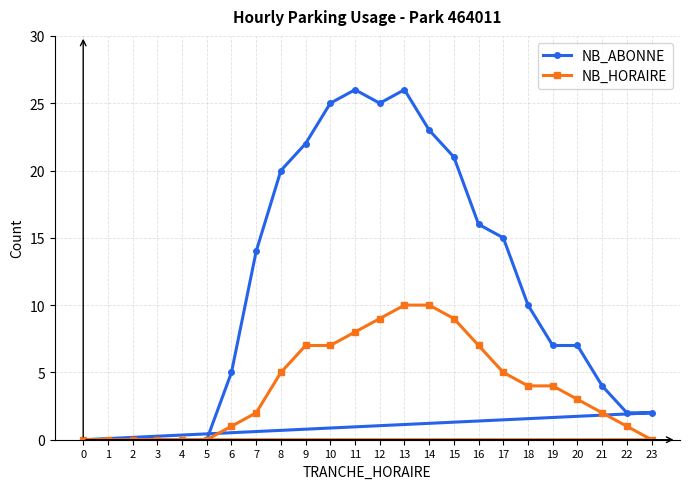

True or false: NB_ABONNE has a value of 10 at 18.

True